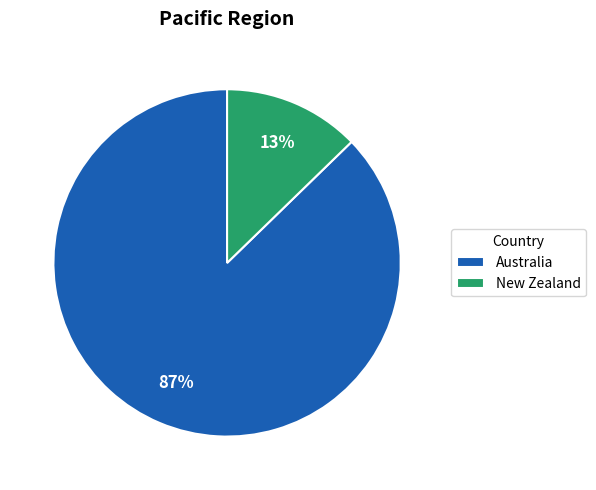

True or false: Australia accounts for 73% of the total.

False